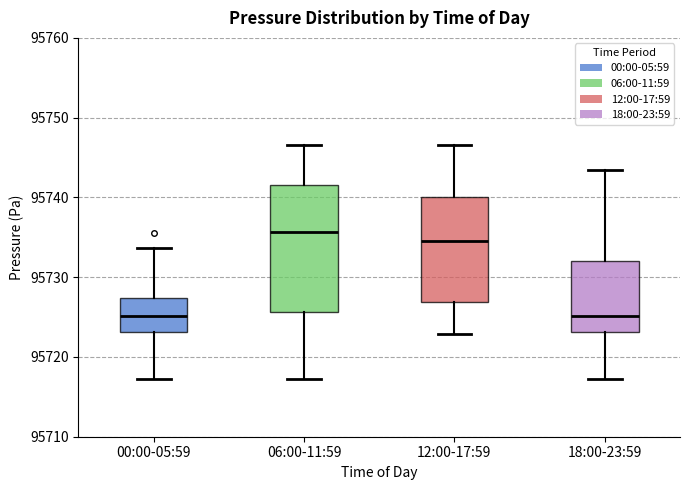

Reading left to right, read every box against the y-axis: the position of its median line, the range the box covers, and the ends of its whiskers. The values are not printed on the chart, so give them approximately, as read against the axis.

00:00-05:59: median 95725, box 95723 to 95727, whiskers 95717 to 95734
06:00-11:59: median 95736, box 95726 to 95742, whiskers 95717 to 95747
12:00-17:59: median 95735, box 95727 to 95740, whiskers 95723 to 95747
18:00-23:59: median 95725, box 95723 to 95732, whiskers 95717 to 95743